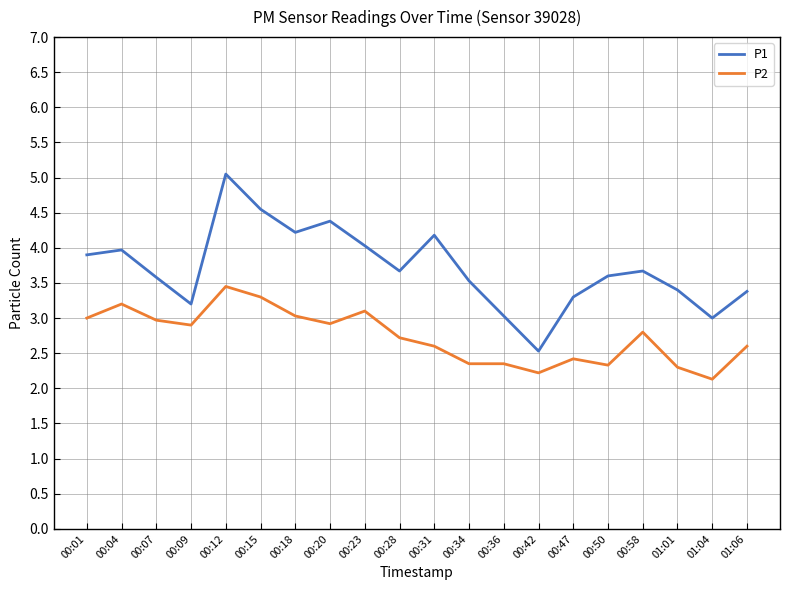

What is the difference between the maximum and second lowest values in the P2 series?

1.2